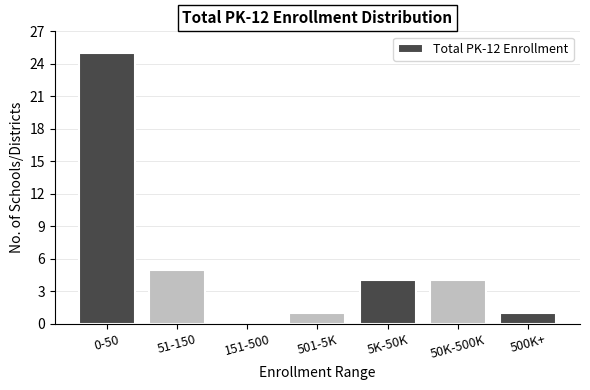

Reading right to left, extract all data points from this chart.

500K+=1	50K-500K=4	5K-50K=4	501-5K=1	151-500=0	51-150=5	0-50=25